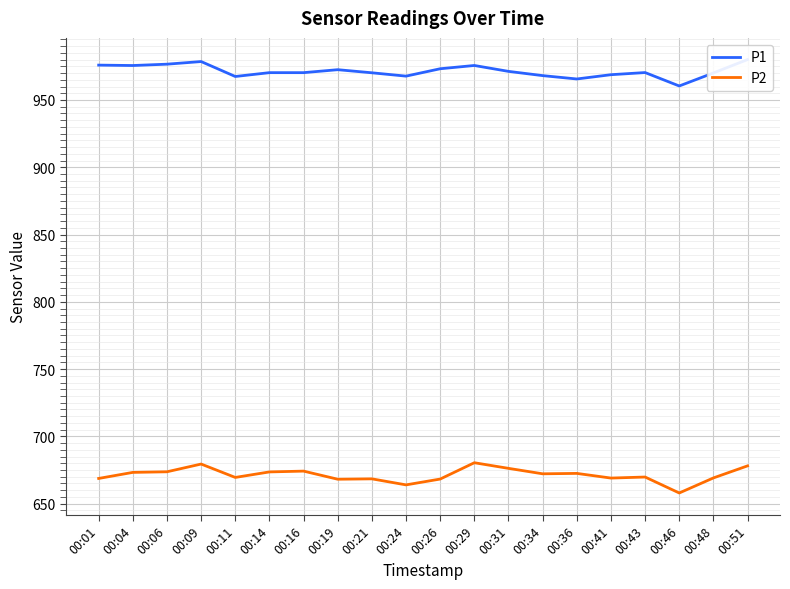

True or false: P2 has a value of 674.2 at 00:16.

True